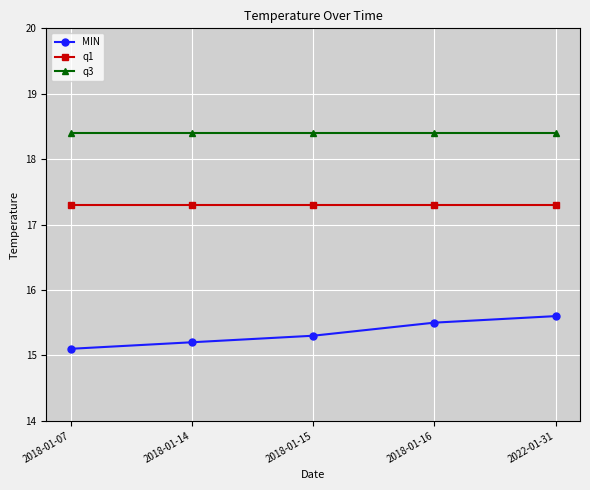

True or false: q3 has more than 2 interior local peaks.

False